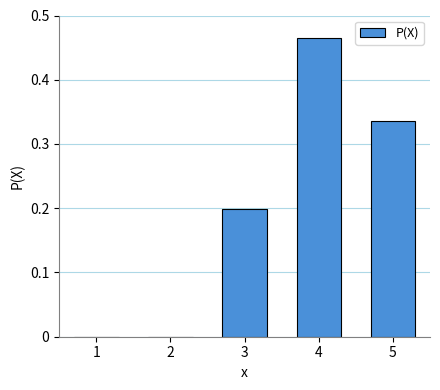

Over which range of the x-axis is the bar tallest?

3.5 to 4.5